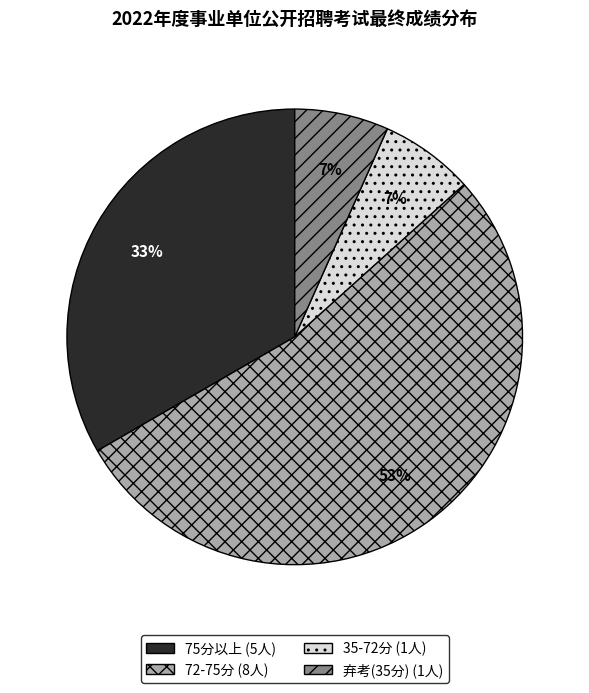

Is there any slice that represents more than half of the pie?

Yes